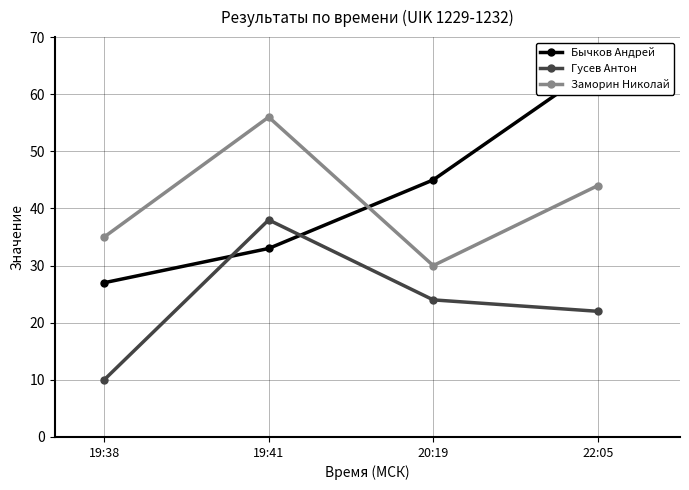

Is it true that Бычков Андрей equals 6 at 19:38?

False